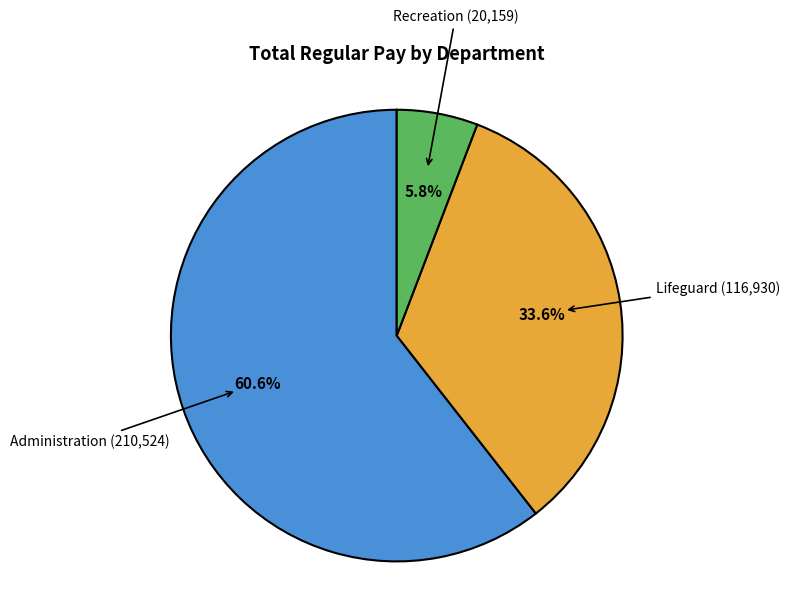

Is there a majority slice in this chart?

Yes